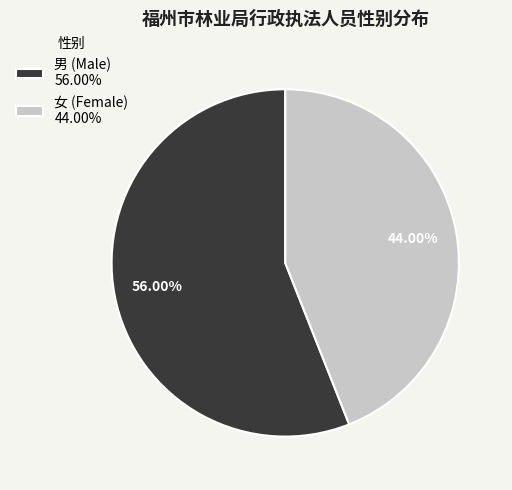

True or false: 男 accounts for 50% of the total.

False